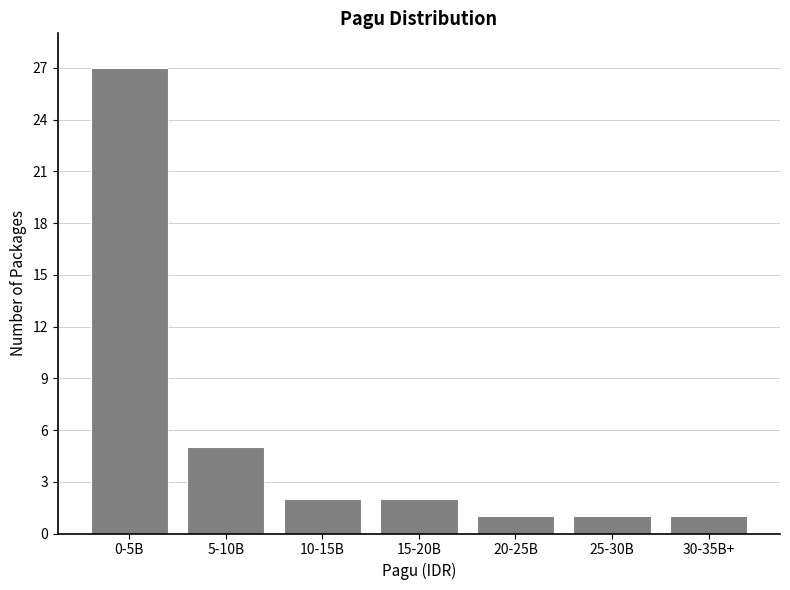

Reading left to right, what are all the values shown in this chart?

27	5	2	2	1	1	1